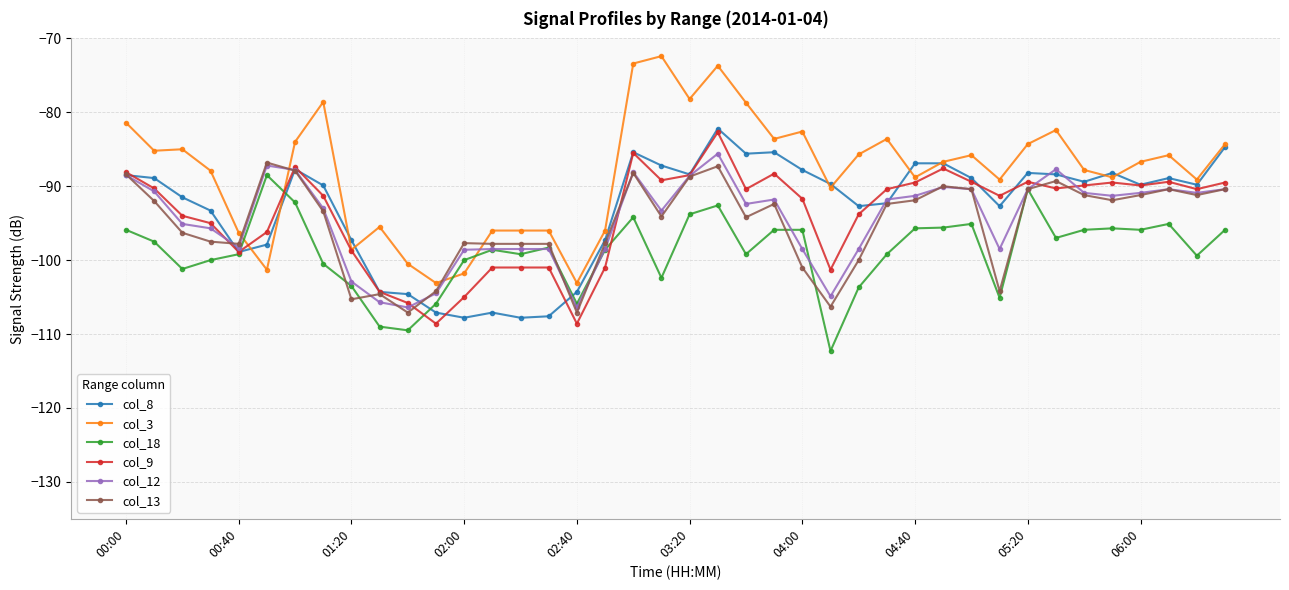

True or false: col_8 has more than 2 points higher than both neighbors.

True